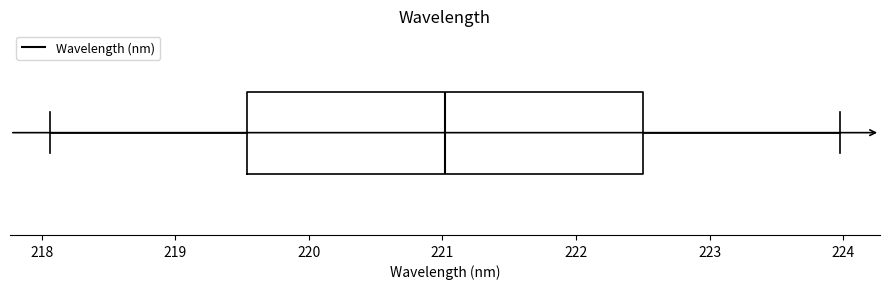

Where is the left edge of the box on the x-axis? The values are not printed on the chart, so give them approximately, as read against the axis.

219.5